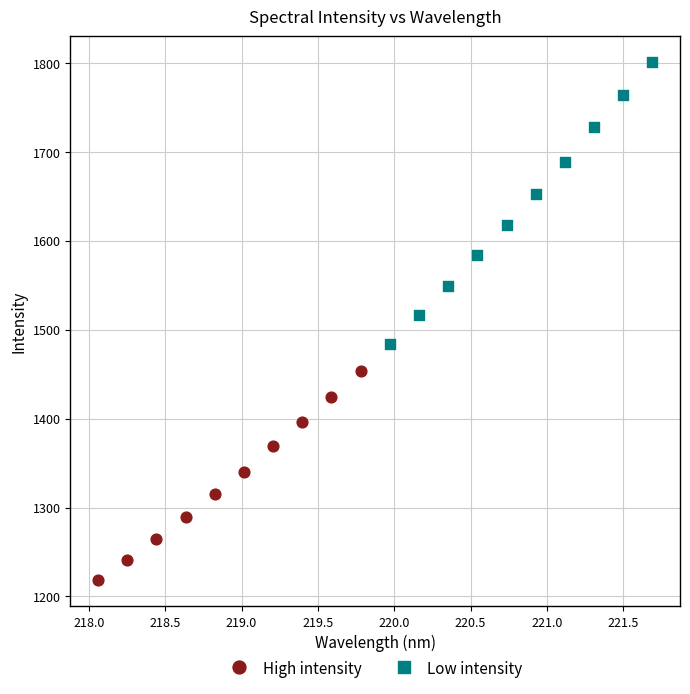

Which series contains the lowest Y value?

High intensity